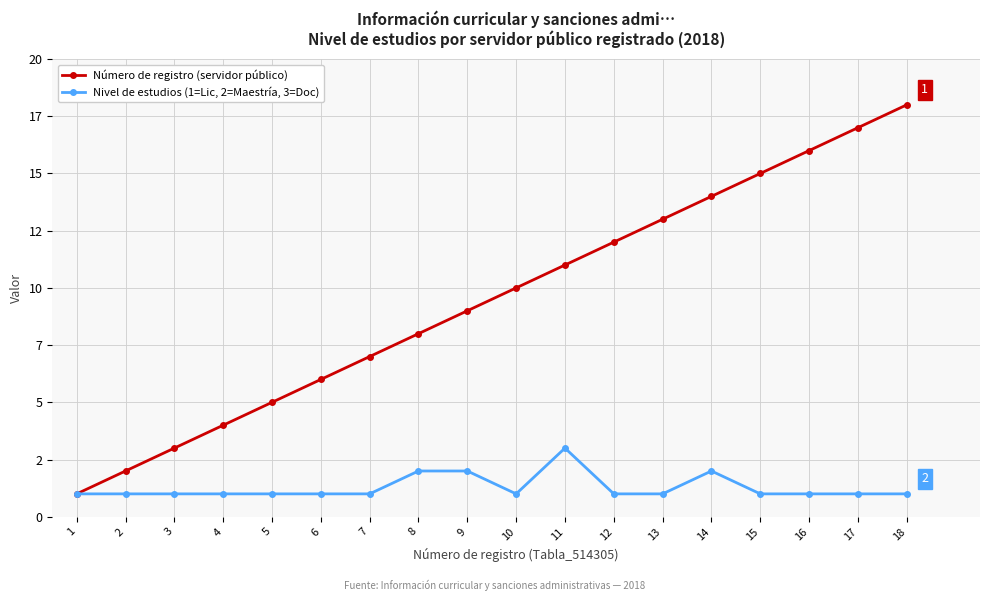

What are all the series names shown in the legend?

Número de registro (servidor público), Nivel de estudios (1=Lic, 2=Maestría, 3=Doc)